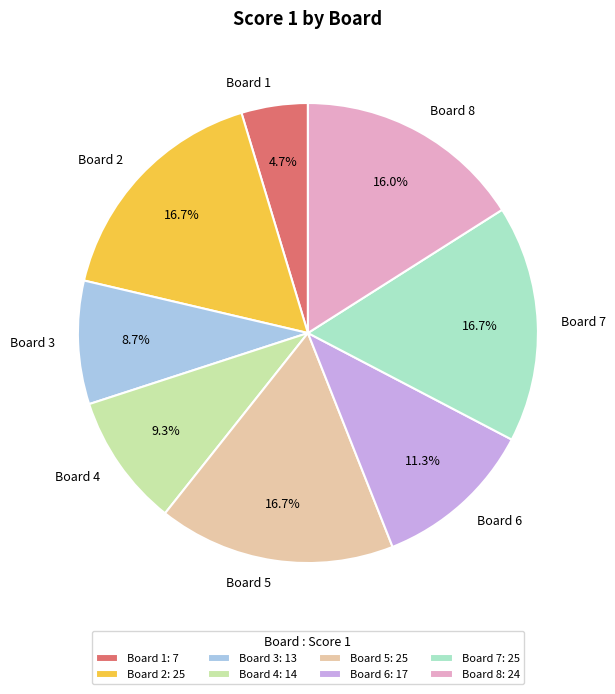

Which has a higher value, Board 6 or Board 1?

Board 6